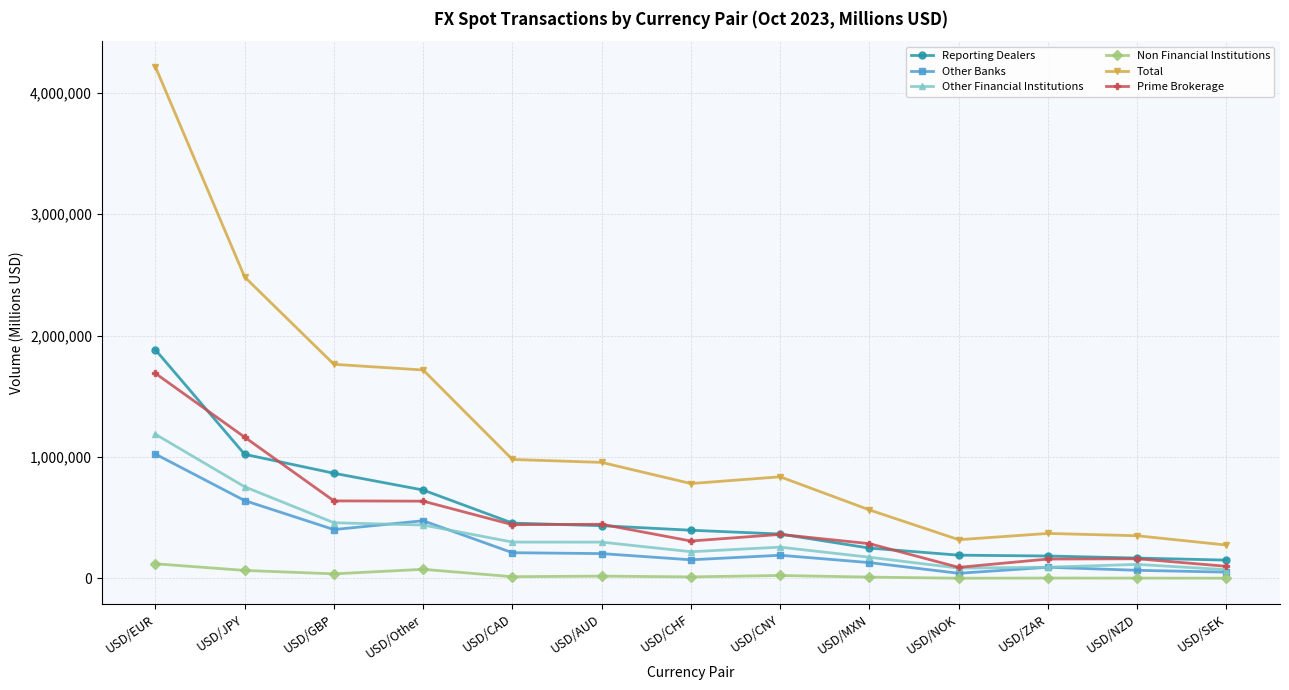

What is the label of the 10th point from the left?

USD/NOK